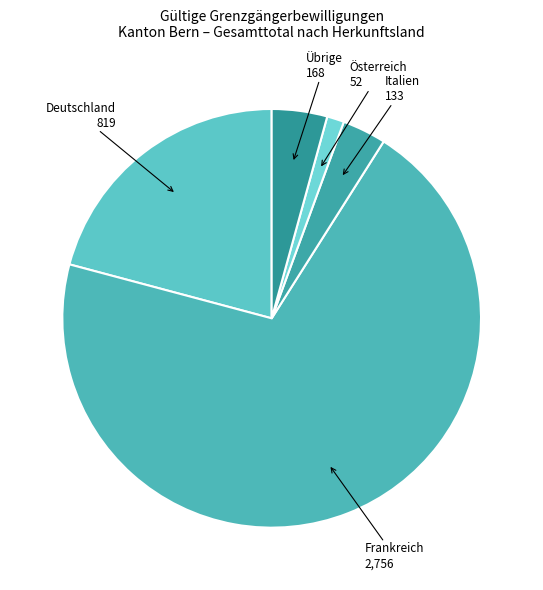

The Frankreich slice represents 70% of the pie. True or false?

True